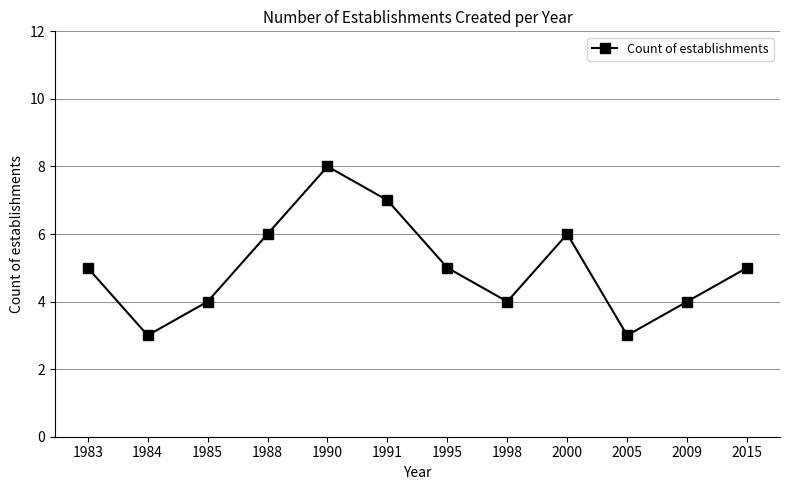

What is the ratio of the value at 1983 to the value at 1990?

0.6